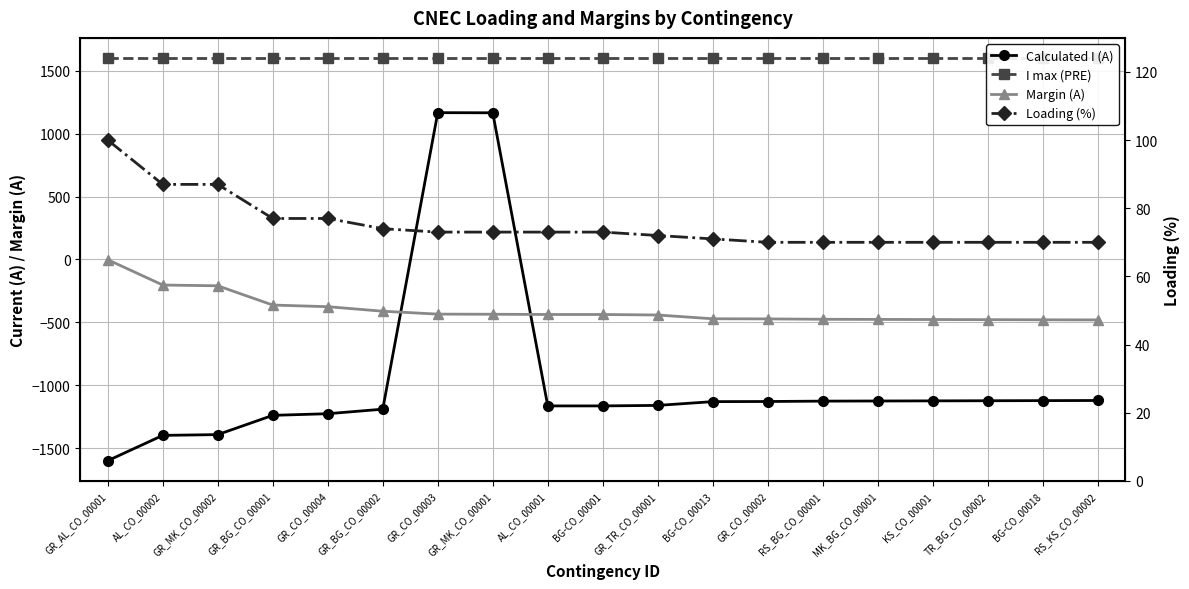

True or false: Calculated I (A) and I max (PRE) intersect in this chart.

False